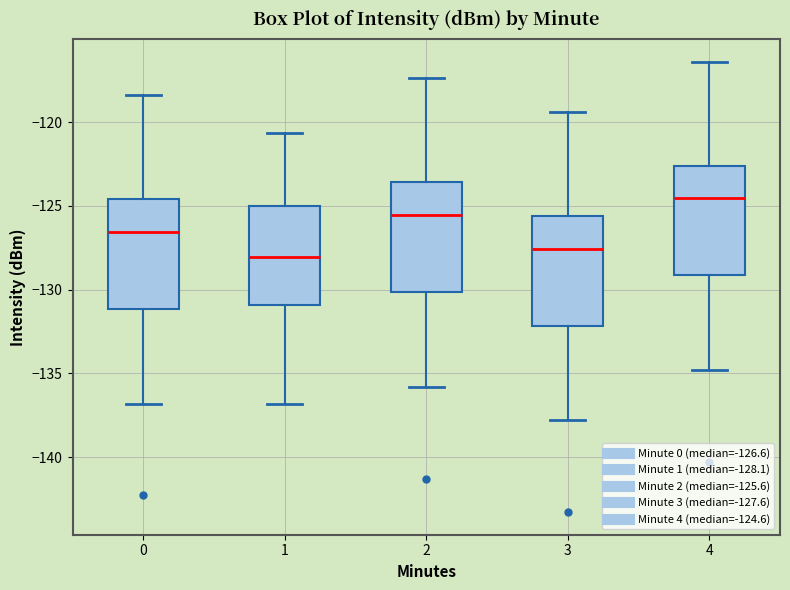

Reading left to right, transcribe this box plot: for each box, give where its median line is, the range the box spans, and where its two whiskers end, as read against the y-axis. The values are not printed on the chart, so give them approximately, as read against the axis.

0: median -126.5, box -131.0 to -124.5, whiskers -137.0 to -118.5
1: median -128.0, box -131.0 to -125.0, whiskers -137.0 to -120.5
2: median -125.5, box -130.0 to -123.5, whiskers -136.0 to -117.5
3: median -127.5, box -132.0 to -125.5, whiskers -138.0 to -119.5
4: median -124.5, box -129.0 to -122.5, whiskers -135.0 to -116.5